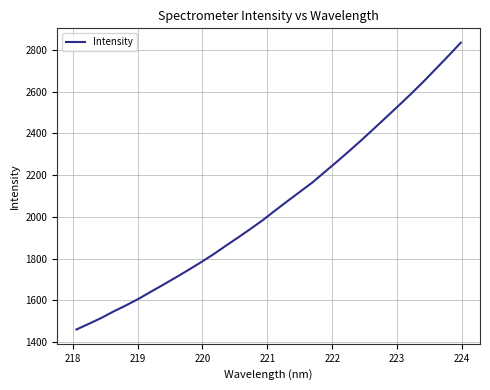

What is the difference between the maximum and minimum values?

1374.0